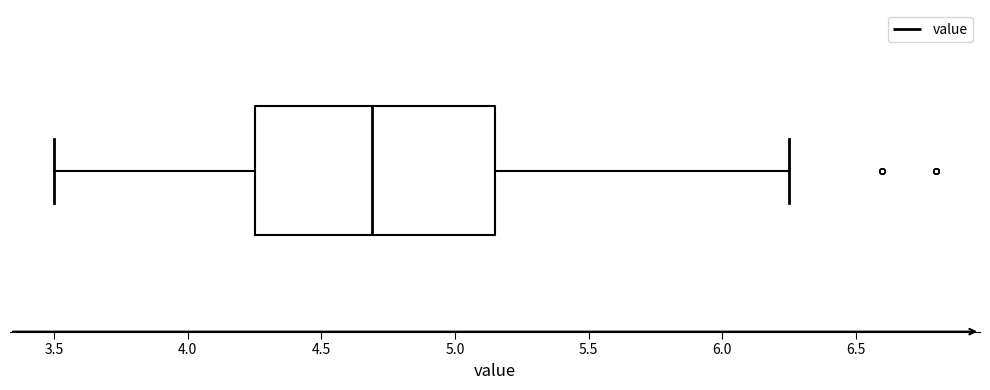

Transcribe this box plot: give where the median line is, the range the box spans, and where the two whiskers end, as read against the x-axis. The values are not printed on the chart, so give them approximately, as read against the axis.

median 4.70, box 4.25 to 5.15, whiskers 3.50 to 6.25